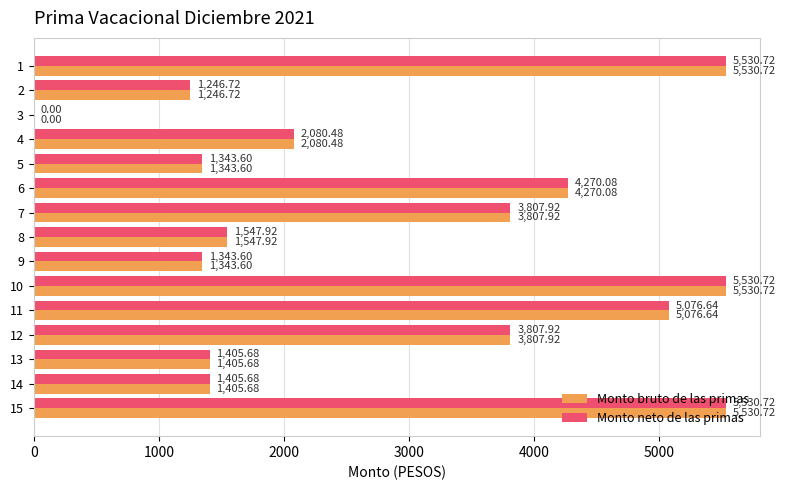

What is the sum of the Monto neto de las primas values at 12 and 3?

3807.9